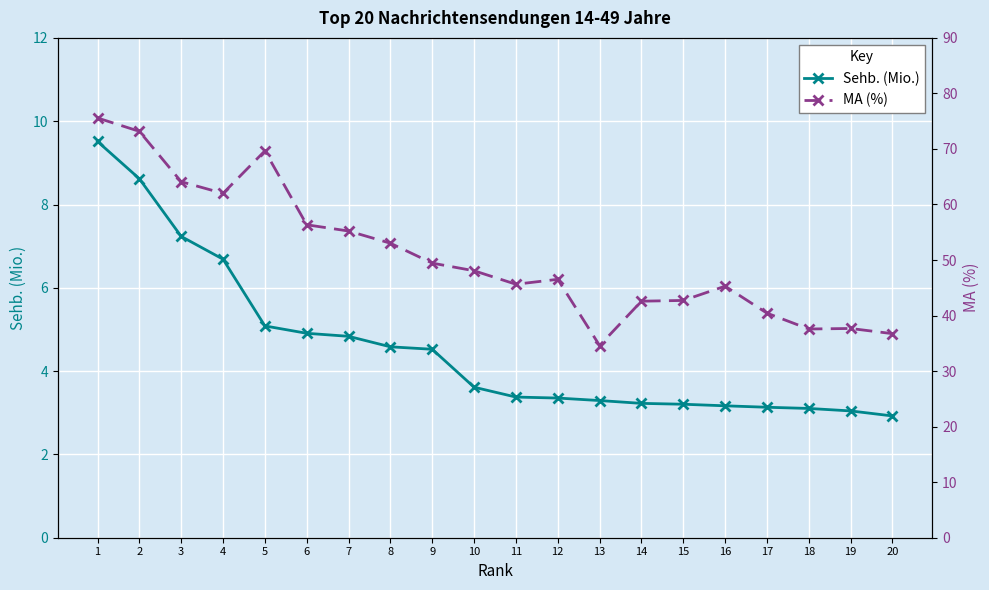

What is the sum of the MA (%) values at 2 and 15?

115.9